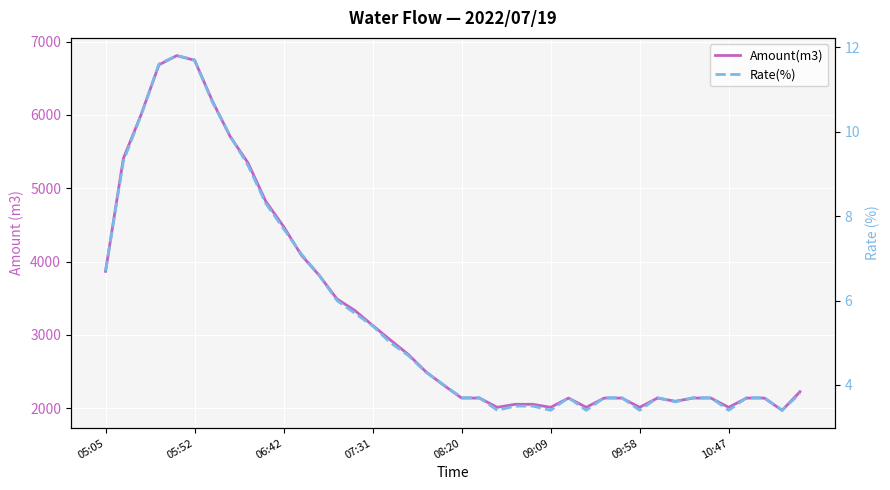

In Amount(m3), how many points are lower than both neighbors (excluding endpoints)?

7